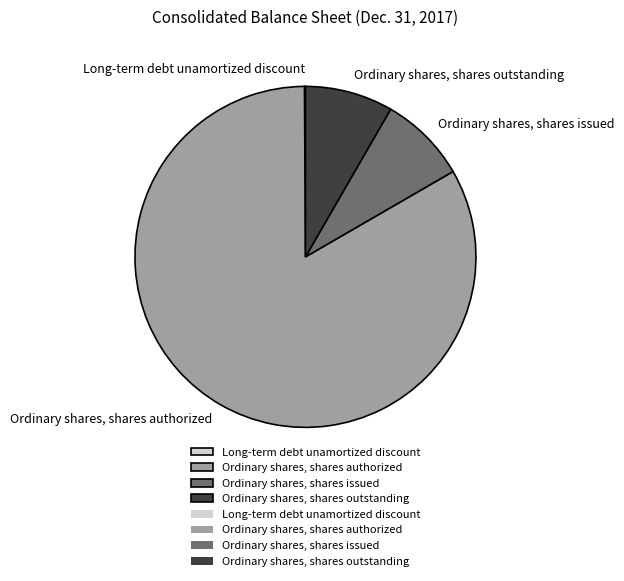

Between Ordinary shares, shares authorized and Ordinary shares, shares outstanding, which is larger?

Ordinary shares, shares authorized